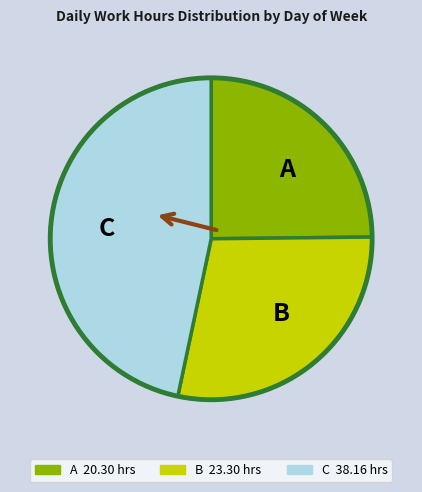

The C slice represents 47% of the pie. True or false?

True